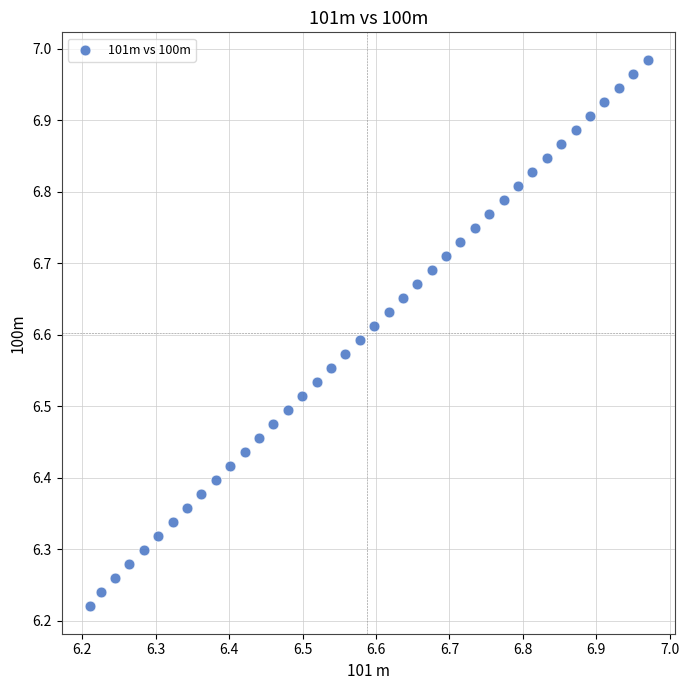

What is the range of X values (max minus min)?

0.8